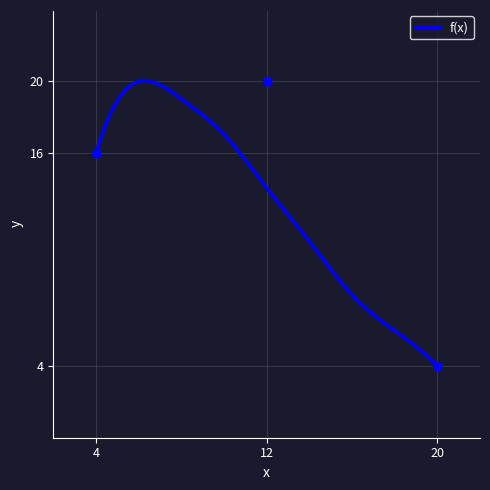

Does the chart have visible grid lines?

Yes